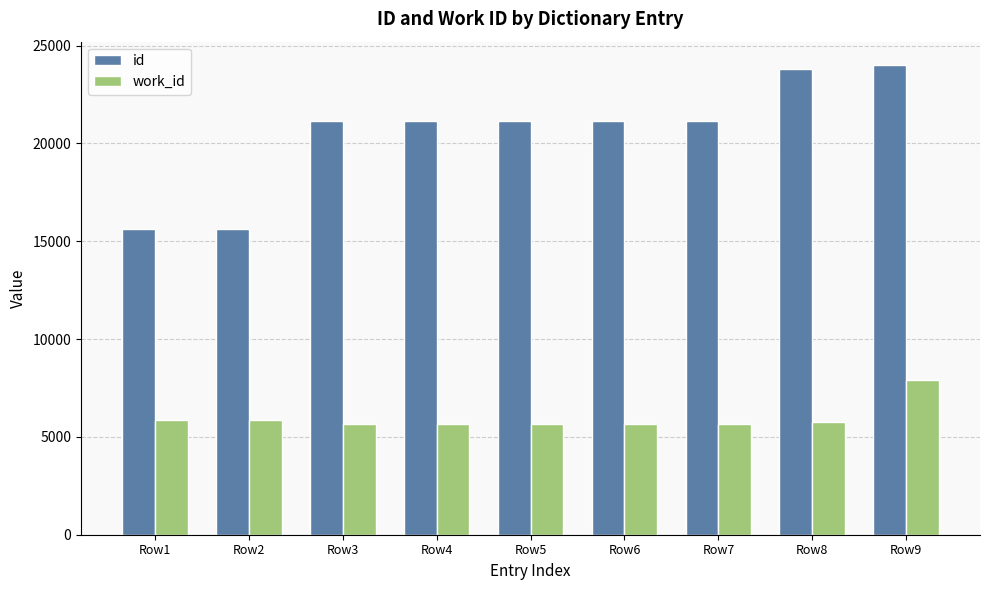

Which series has the largest total across all categories?

id